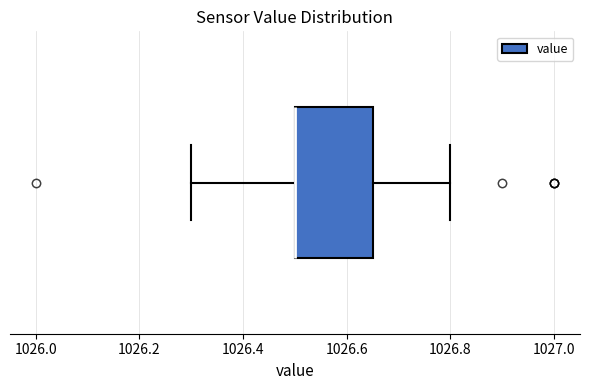

Transcribe this box plot: give where the median line is, the range the box spans, and where the two whiskers end, as read against the x-axis. The values are not printed on the chart, so give them approximately, as read against the axis.

median 1026.50 (drawn on the box's left edge), box 1026.50 to 1026.66, whiskers 1026.30 to 1026.80